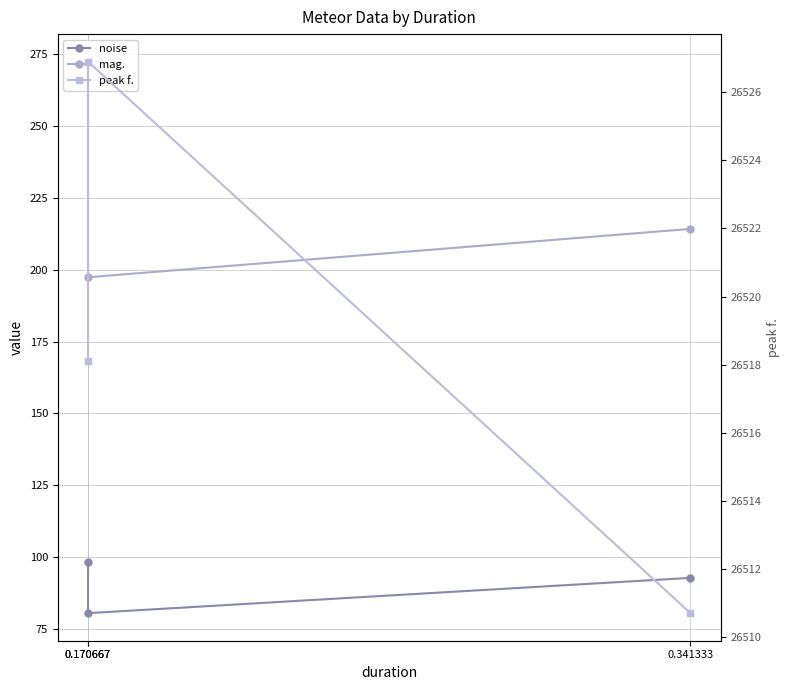

What is the approximate value of noise at 0.170667?

80.5